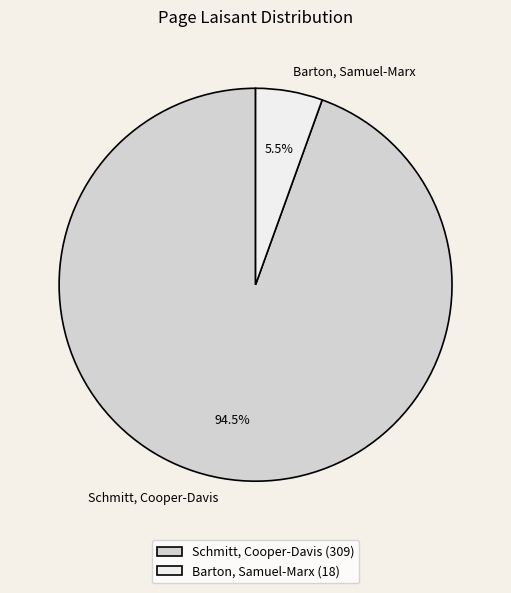

True or false: Barton, Samuel-Marx accounts for 1% of the total.

False